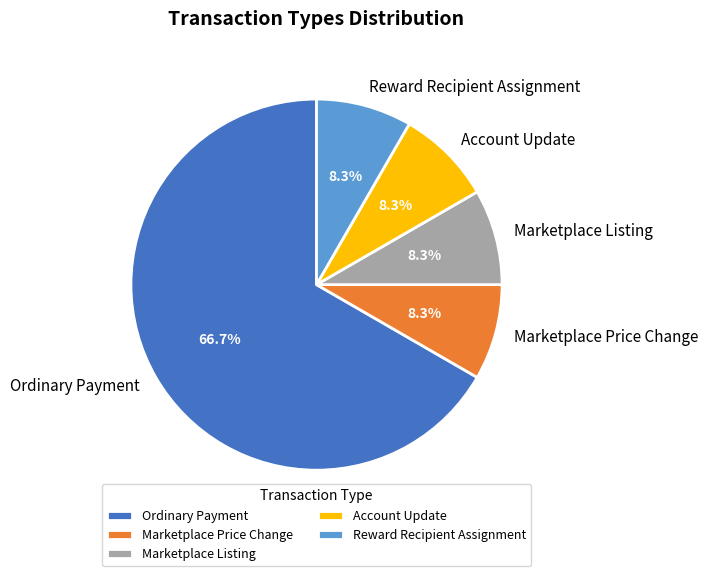

The Reward Recipient Assignment slice represents 23% of the pie. True or false?

False